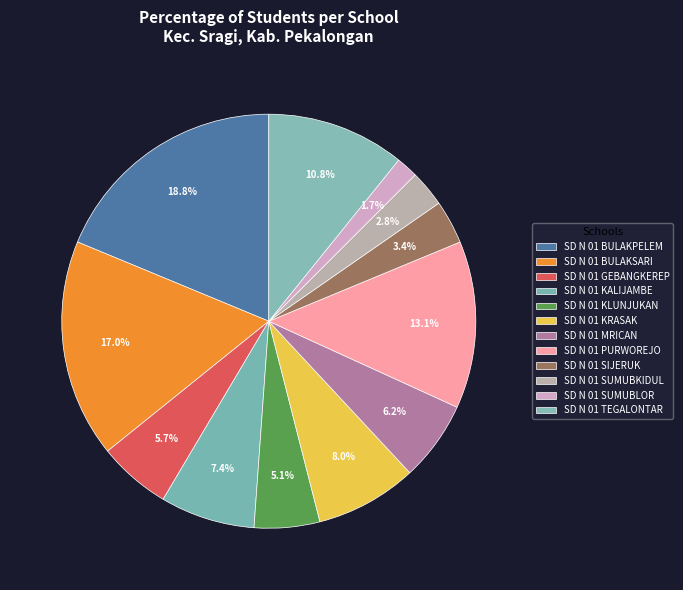

How many slices are in this pie chart?

12